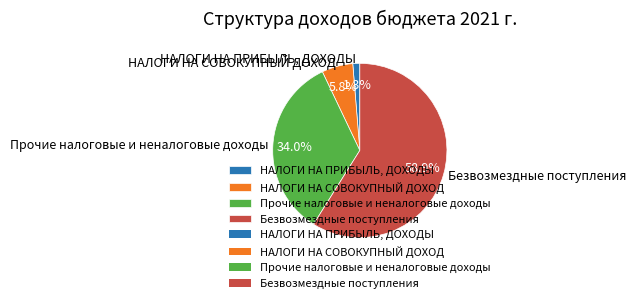

Do Безвозмездные поступления and НАЛОГИ НА ПРИБЫЛЬ, ДОХОДЫ together represent more than half of the pie?

Yes